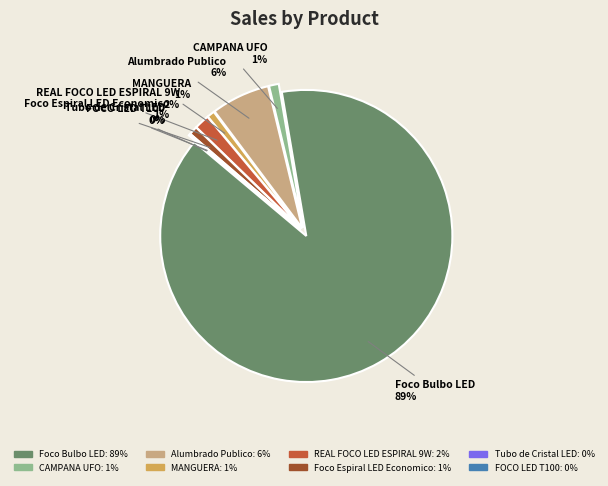

To the nearest percent, what is the difference between the Alumbrado Publico and Tubo de Cristal LED slice percentages?

6%